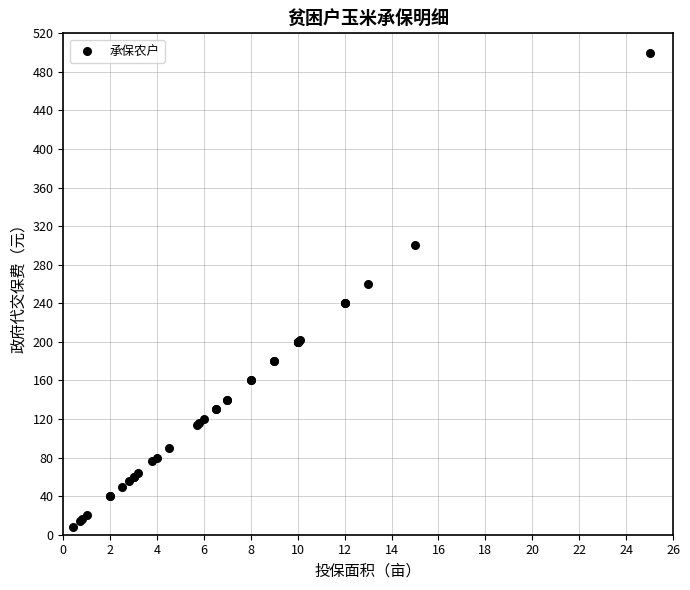

What Y value in the scatter plot is closest to 254?

260